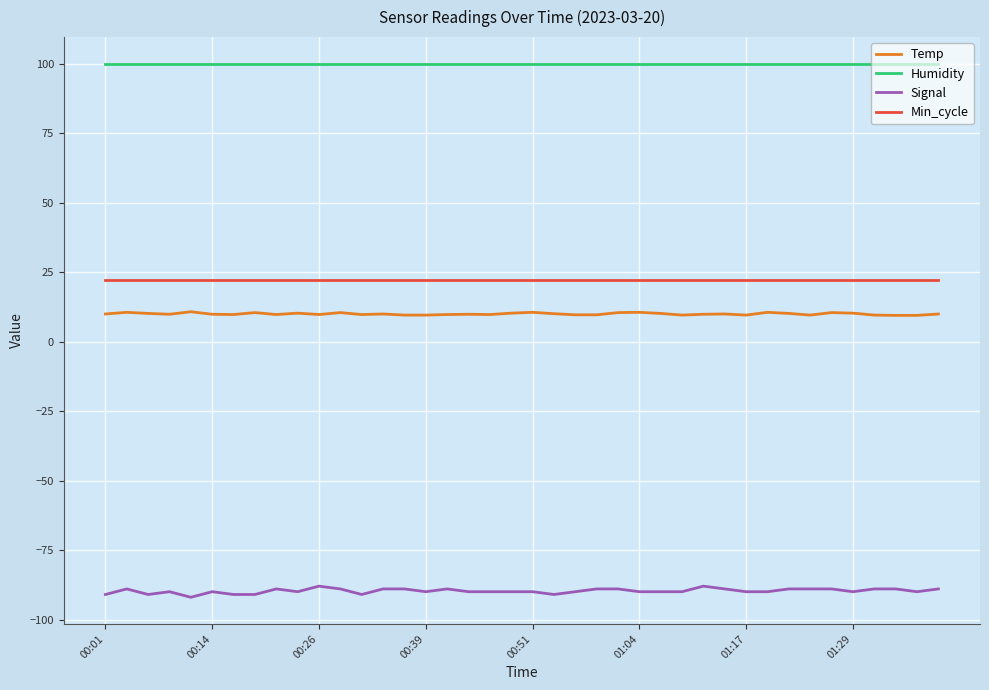

Which series has the largest total across all categories?

Humidity